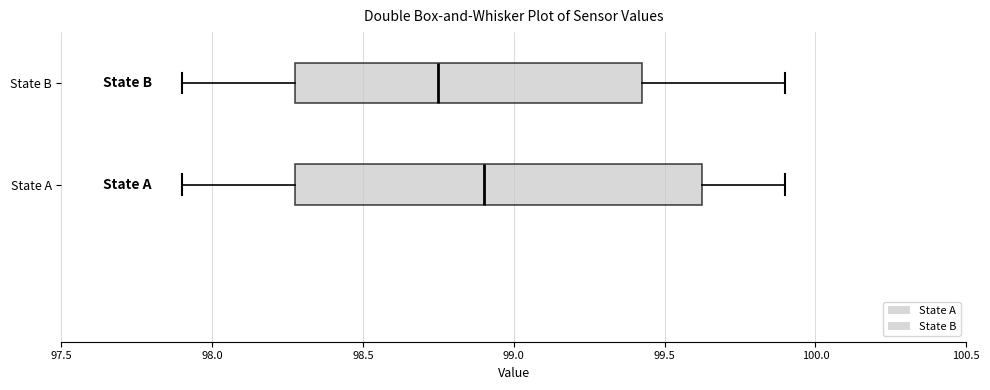

Reading bottom to top, read every box against the x-axis: the position of its median line, the range the box covers, and the ends of its whiskers. The values are not printed on the chart, so give them approximately, as read against the axis.

State A: median 98.90, box 98.30 to 99.65, whiskers 97.90 to 99.90
State B: median 98.75, box 98.30 to 99.45, whiskers 97.90 to 99.90